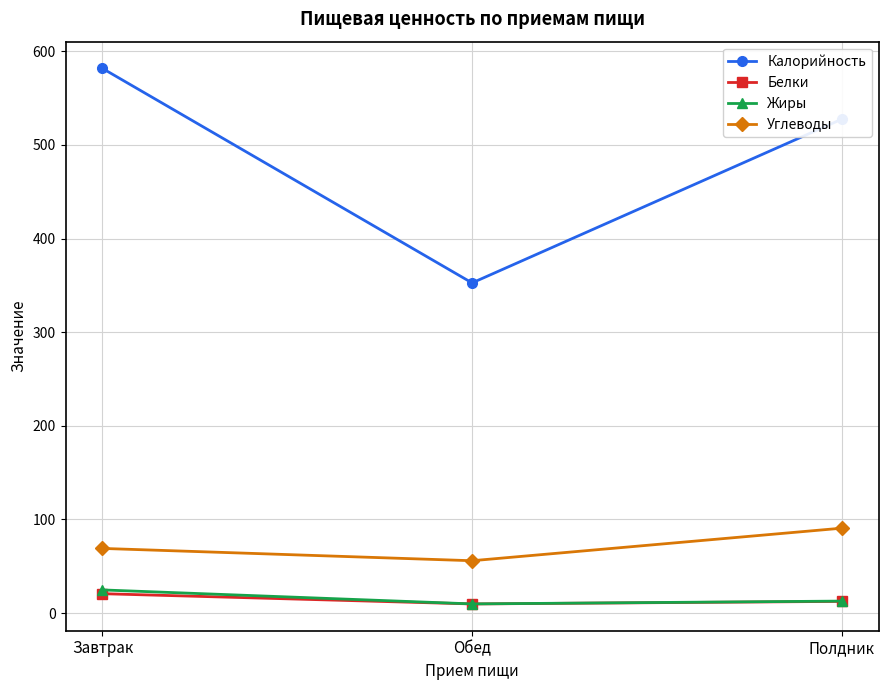

List the labels in order of Калорийность value, smallest first.

Обед, Полдник, Завтрак